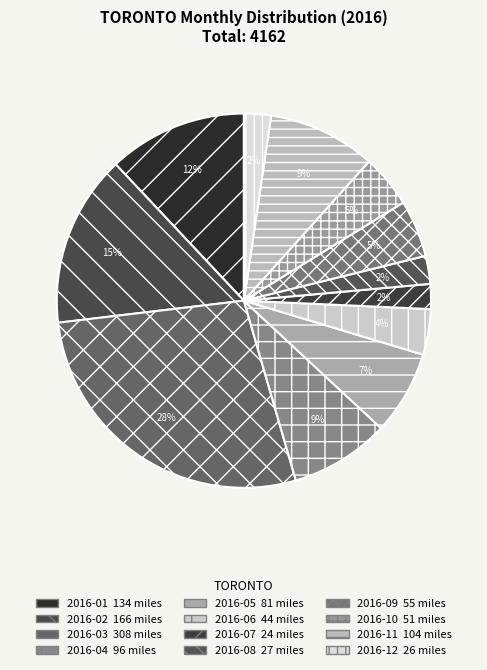

To the nearest percent, what is the difference between the 2016-11 and 2016-07 slice percentages?

7%